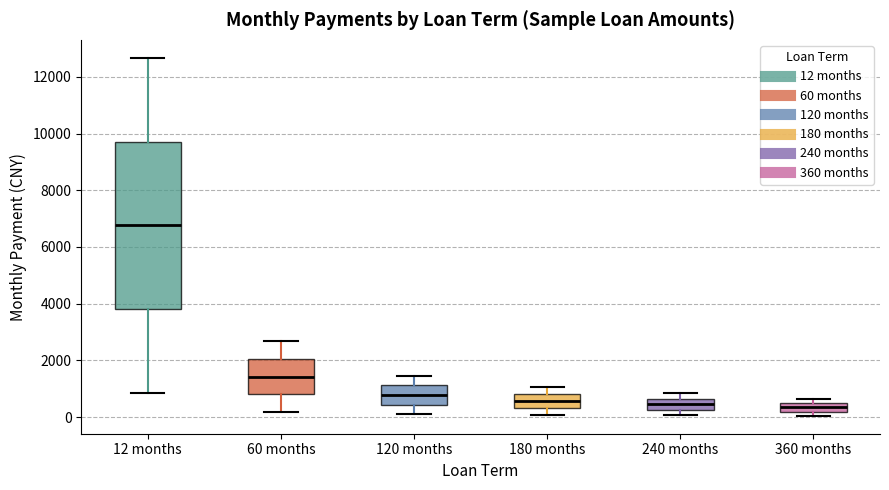

Where is the lower edge of the box for 360 months on the y-axis? The values are not printed on the chart, so give them approximately, as read against the axis.

200